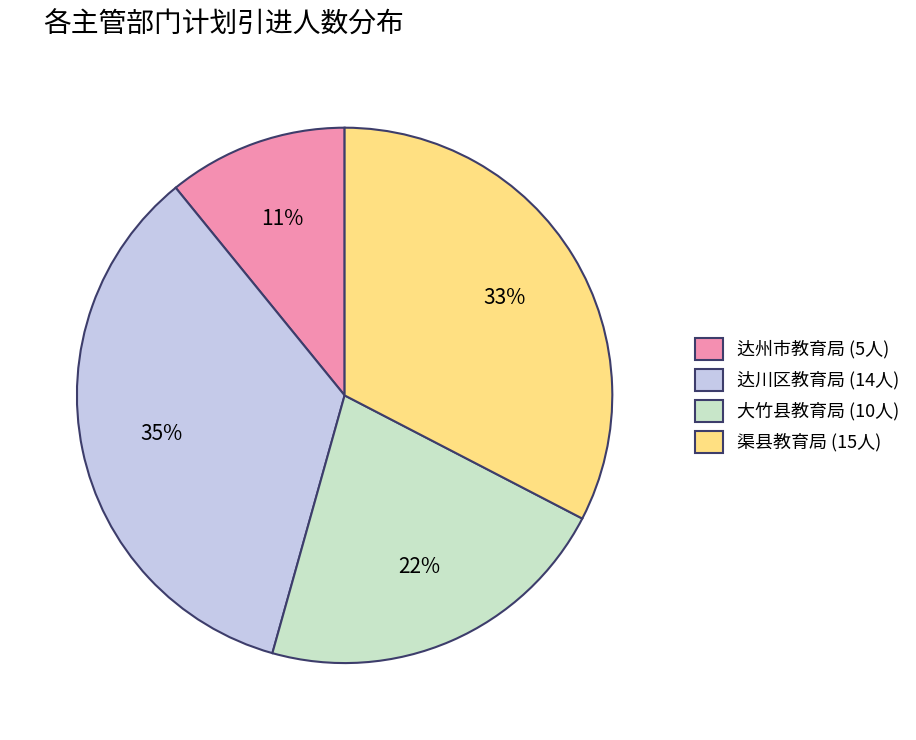

What is the ratio of the value at 大竹县教育局 (10人) to the value at 达川区教育局 (14人)?

0.6